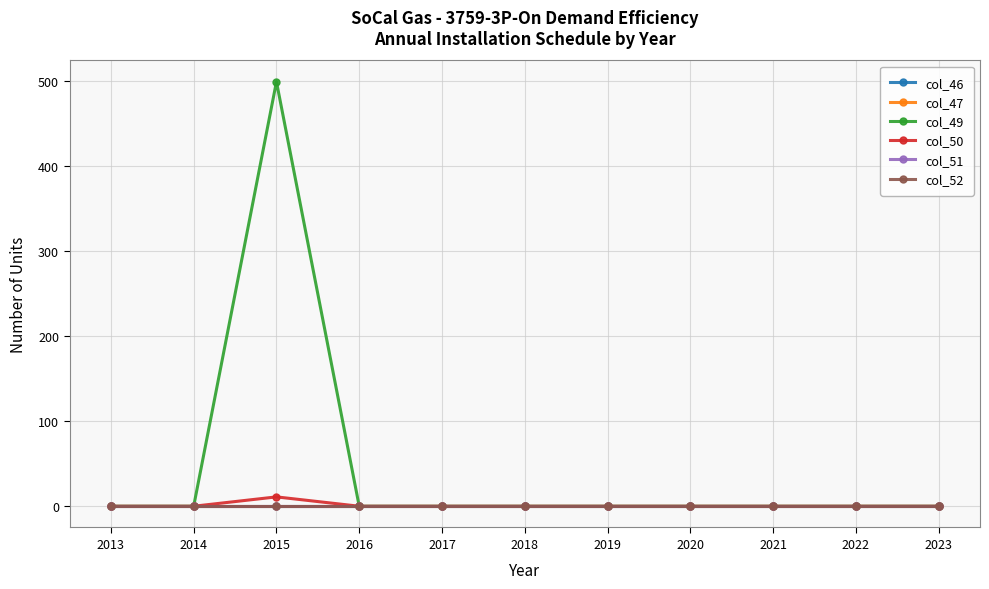

Between 2014 and 2023, which series saw the biggest shift?

col_46